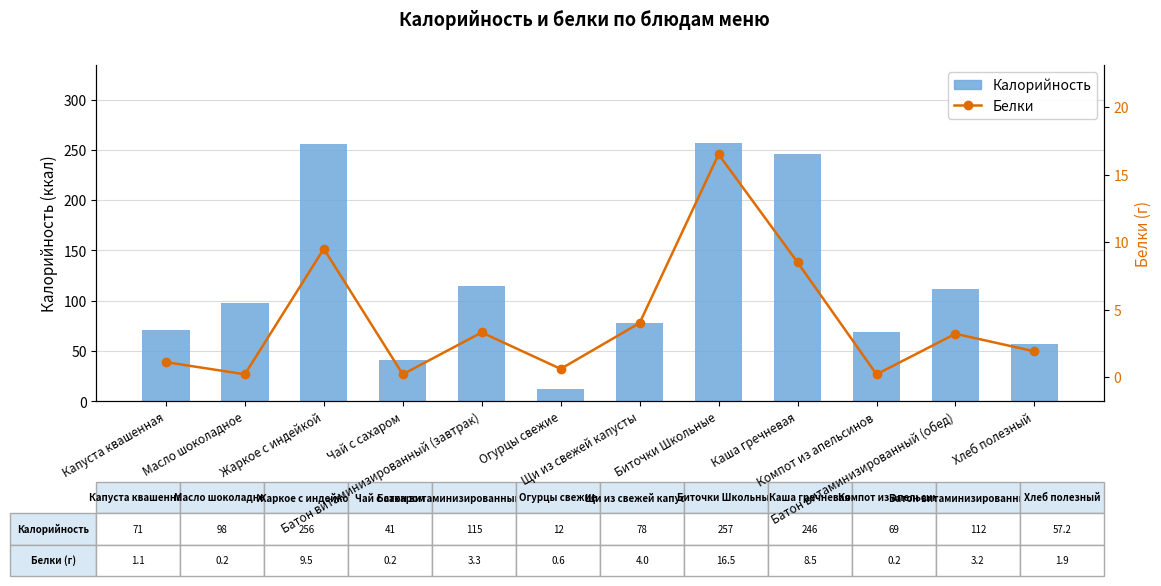

What is the label of the 6th bar from the right?

Щи из свежей капусты